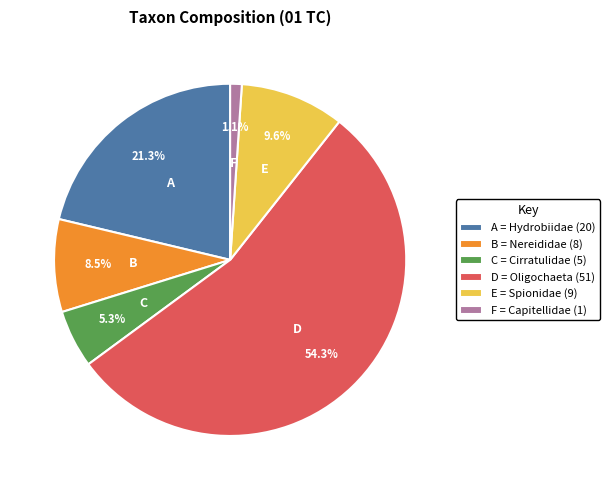

Which category has the smallest portion of the pie?

F = Capitellidae (1)